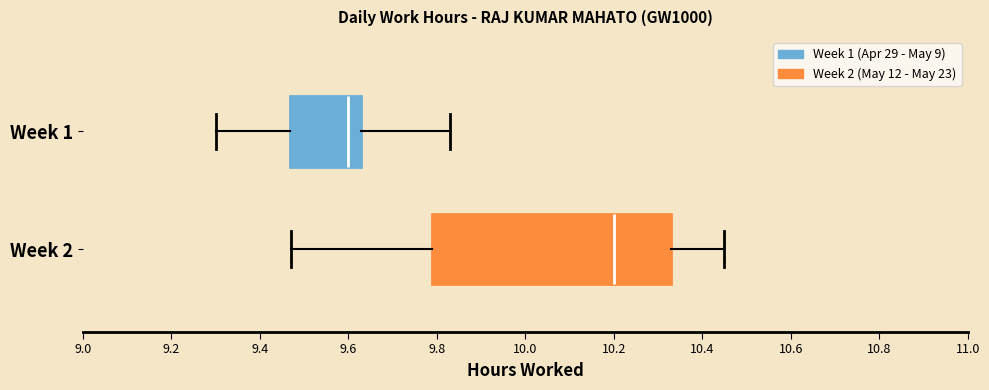

Where is the right edge of the box for Week 1 on the x-axis? The values are not printed on the chart, so give them approximately, as read against the axis.

9.62